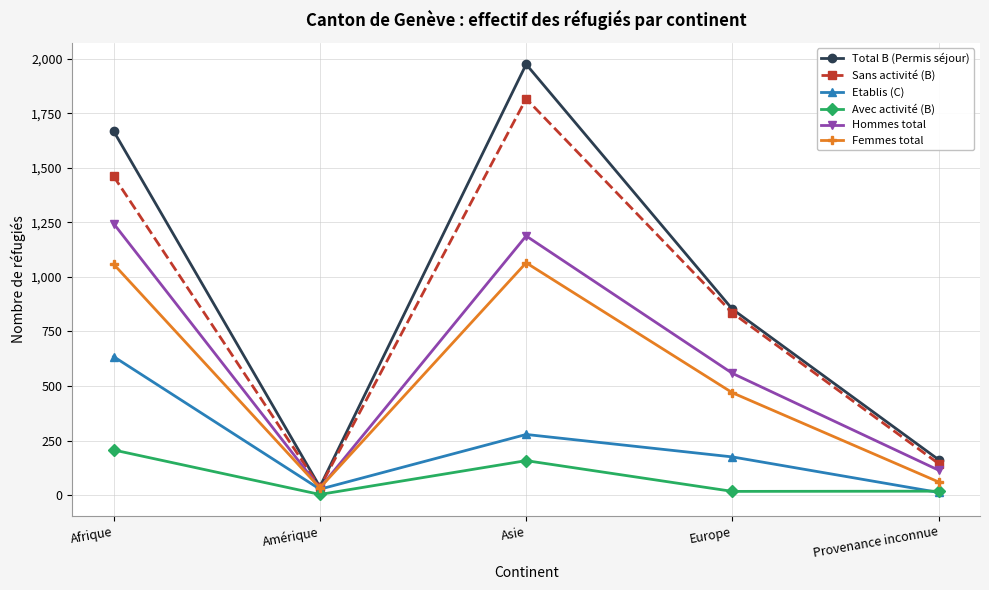

At how many categories does at least one series exceed 899?

2